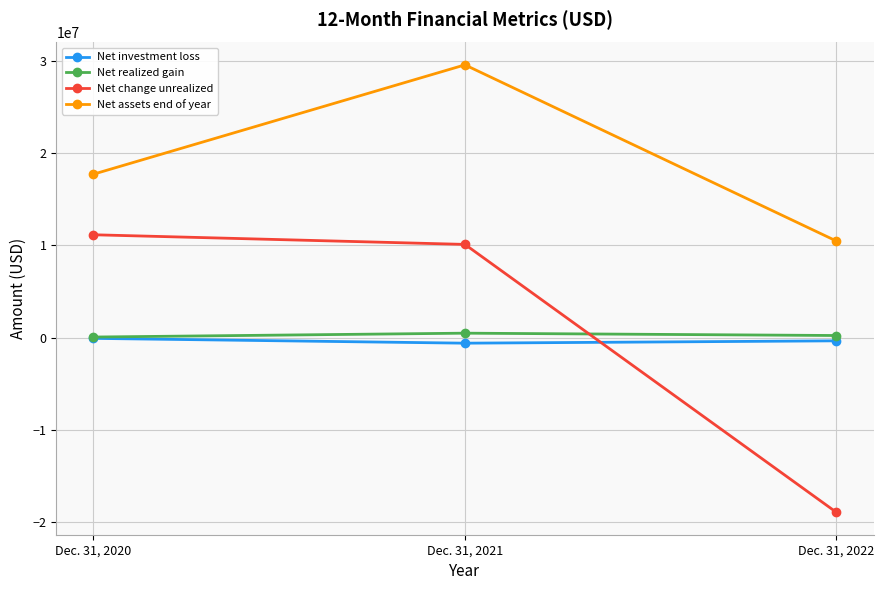

At Dec. 31, 2022, list the series in order from largest to smallest.

Net assets end of year, Net realized gain, Net investment loss, Net change unrealized